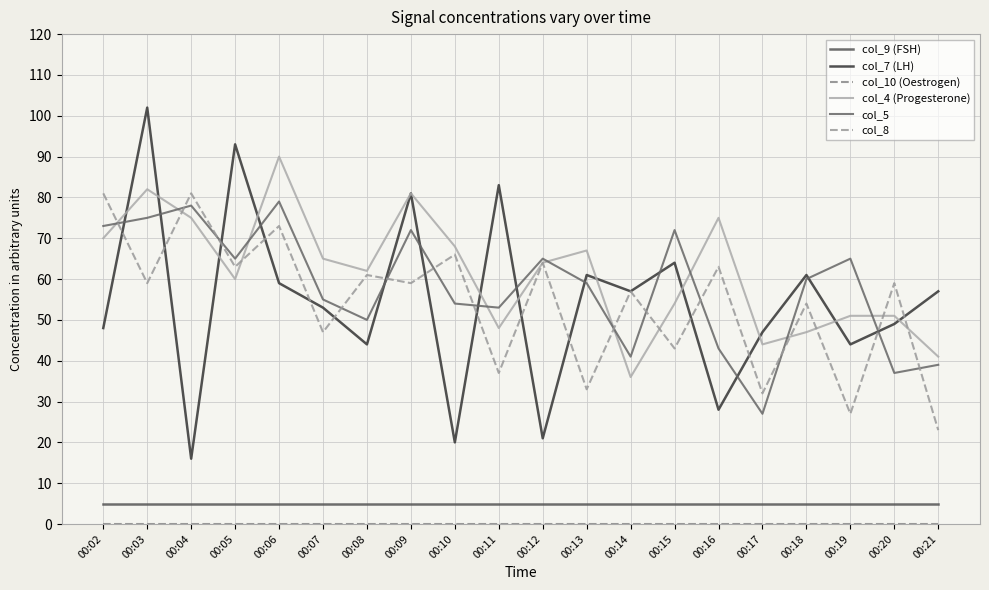

At which category does col_4 (Progesterone) reach its first local valley?

00:05